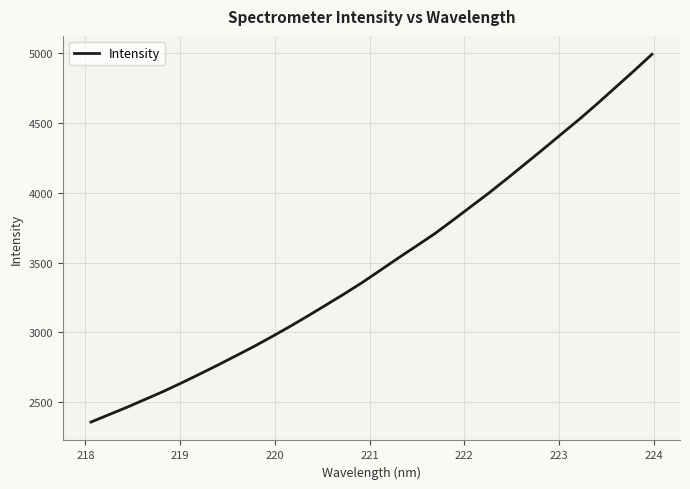

What is the greatest value displayed?

4990.0